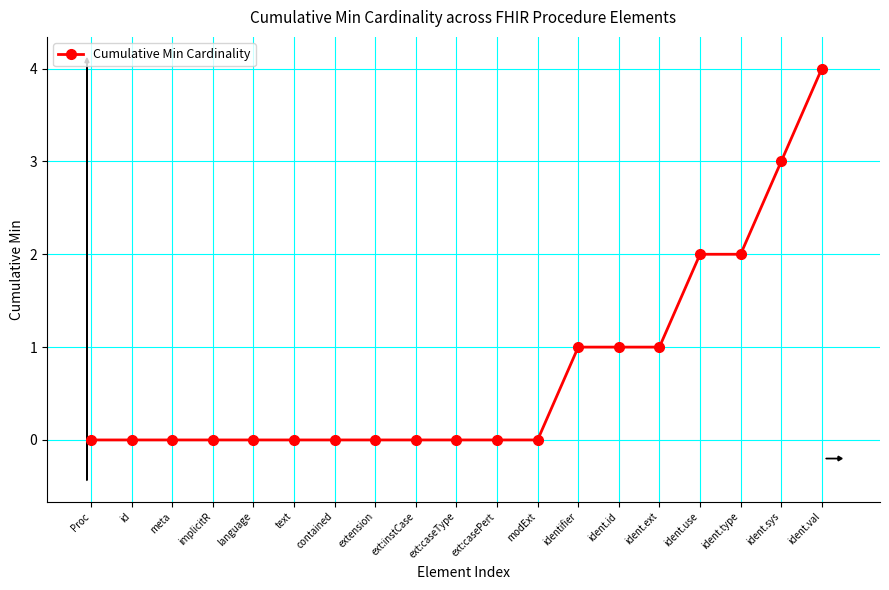

What is the label of the 7th point from the right?

identifier